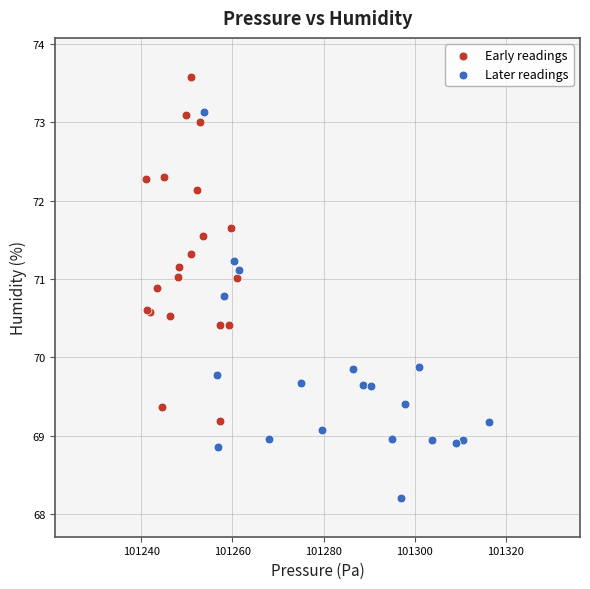

Which series reaches the maximum Y coordinate?

Early readings